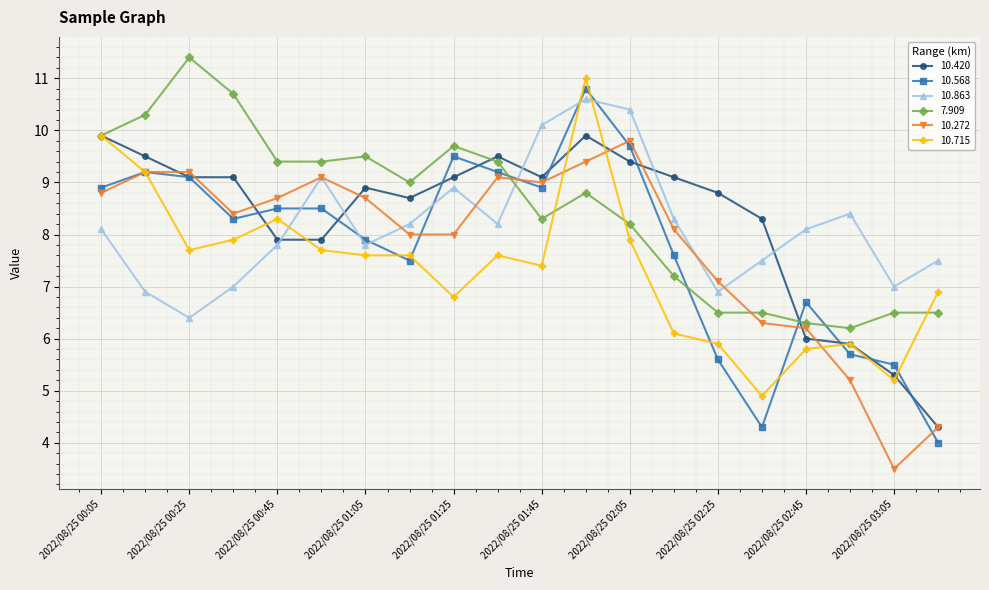

What is the highest value of the 10.272 series?

9.8